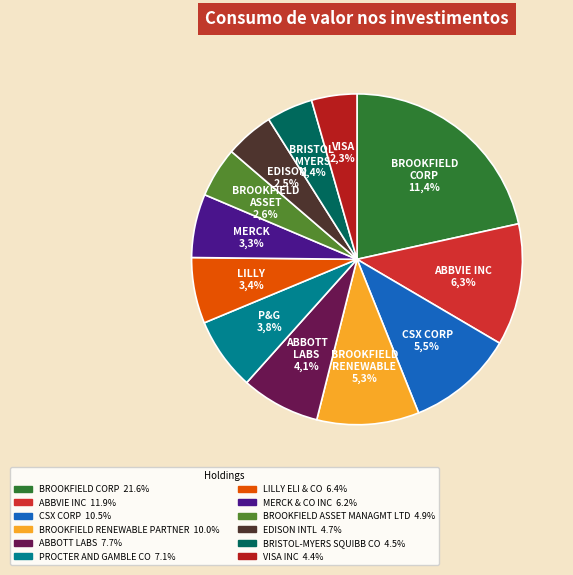

To the nearest percent, what is the difference between the PROCTER AND GAMBLE CO and ABBVIE INC slice percentages?

5%